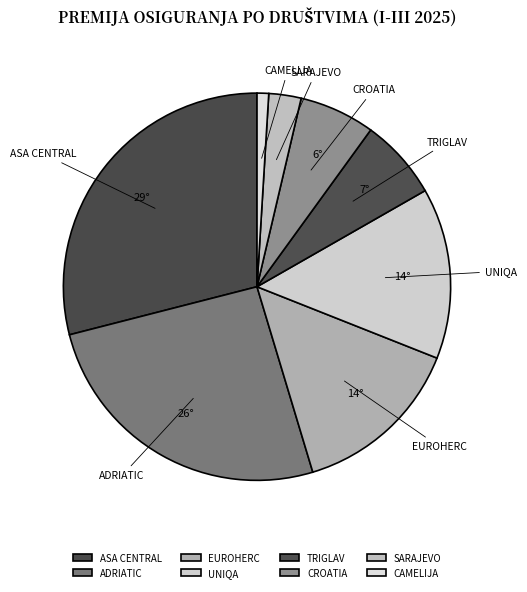

Combined, do ADRIATIC and UNIQA account for over 50%?

No